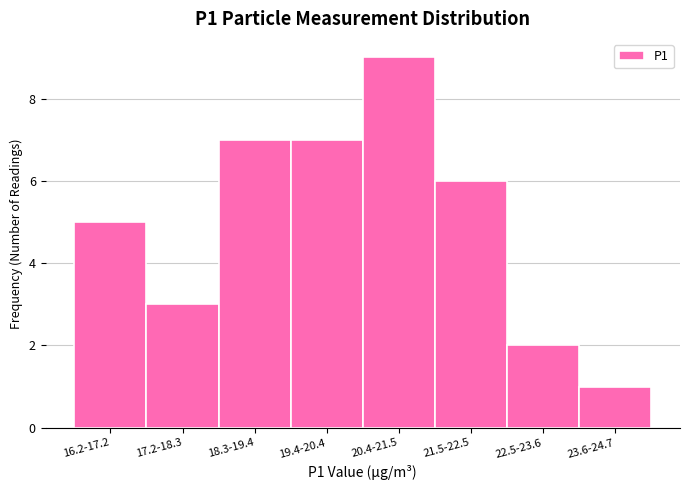

Reading left to right, what are all the values shown in this chart?

5	3	7	7	9	6	2	1